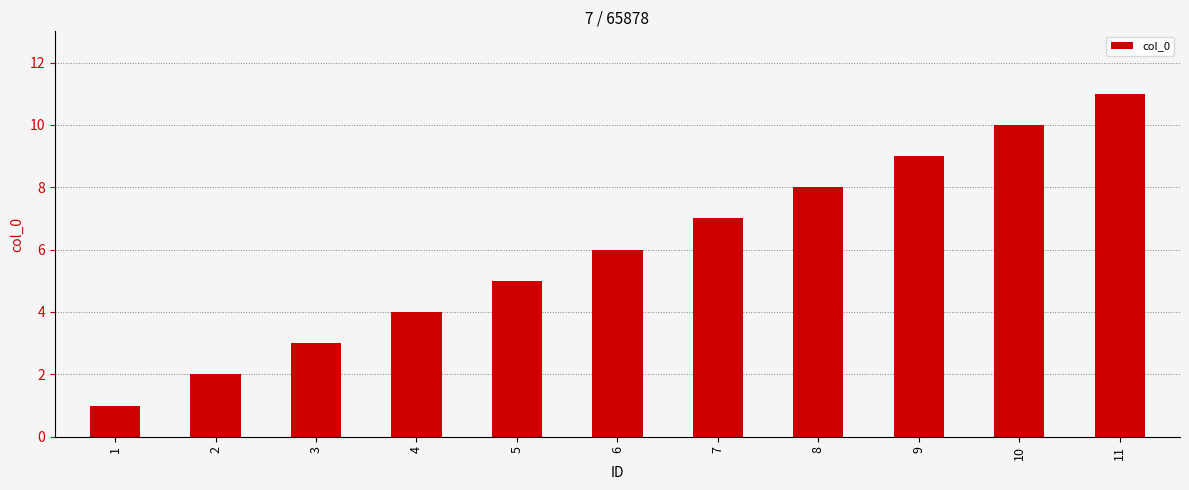

List the labels in order of value, largest first.

11, 10, 9, 8, 7, 6, 5, 4, 3, 2, 1